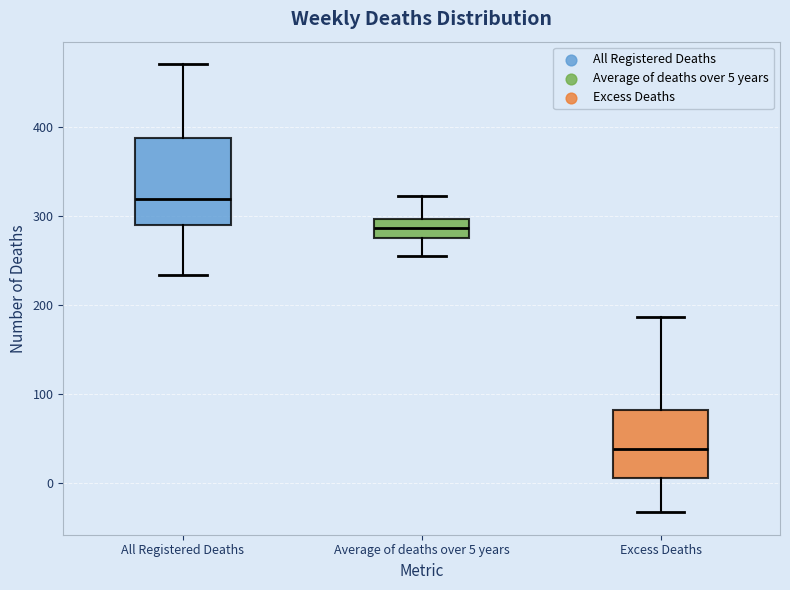

Reading left to right, transcribe this box plot: for each box, give where its median line is, the range the box spans, and where its two whiskers end, as read against the y-axis. The values are not printed on the chart, so give them approximately, as read against the axis.

All Registered Deaths: median 320, box 290 to 390, whiskers 230 to 470
Average of deaths over 5 years: median 290, box 270 to 300, whiskers 260 to 320
Excess Deaths: median 40, box 10 to 80, whiskers -30 to 190